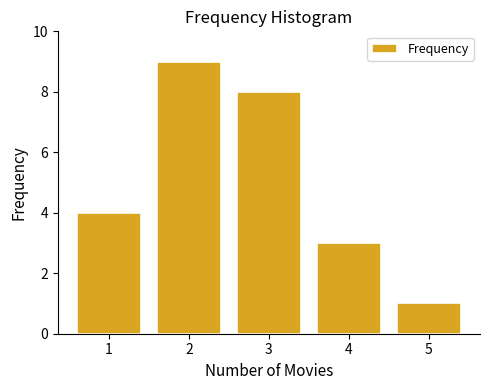

Reading left to right, extract all data points from this chart.

4	9	8	3	1